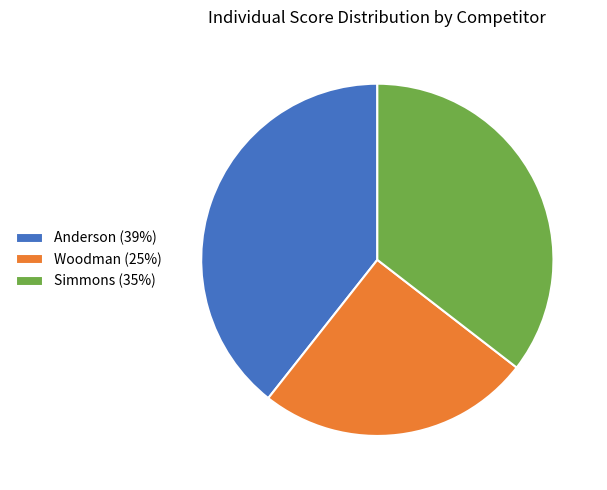

How many slices are in this pie chart?

3